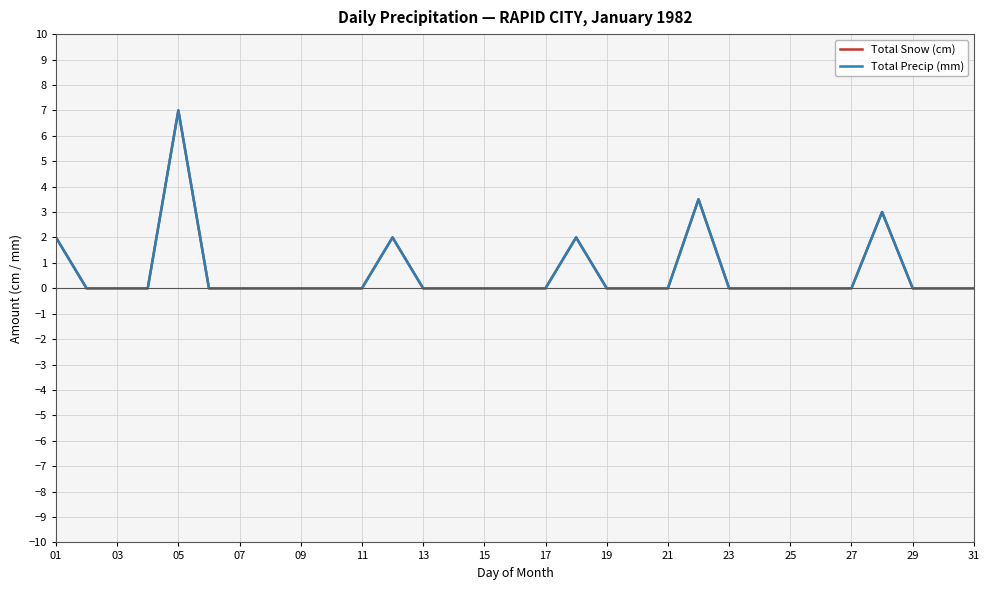

Does the chart have visible grid lines?

Yes